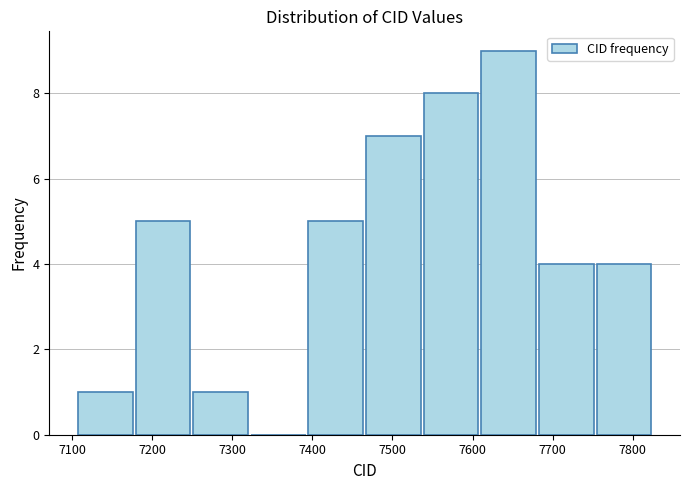

Reading left to right, list every bar in this chart as the range it spans on the x-axis followed by its height. Neither the bar edges nor the heights are printed on the chart, so give them approximately, as read against the axes.

7107 to 7179: 1
7179 to 7251: 5
7251 to 7323: 1
7323 to 7395: 0
7395 to 7467: 5
7467 to 7539: 7
7539 to 7611: 8
7611 to 7683: 9
7683 to 7755: 4
7755 to 7827: 4